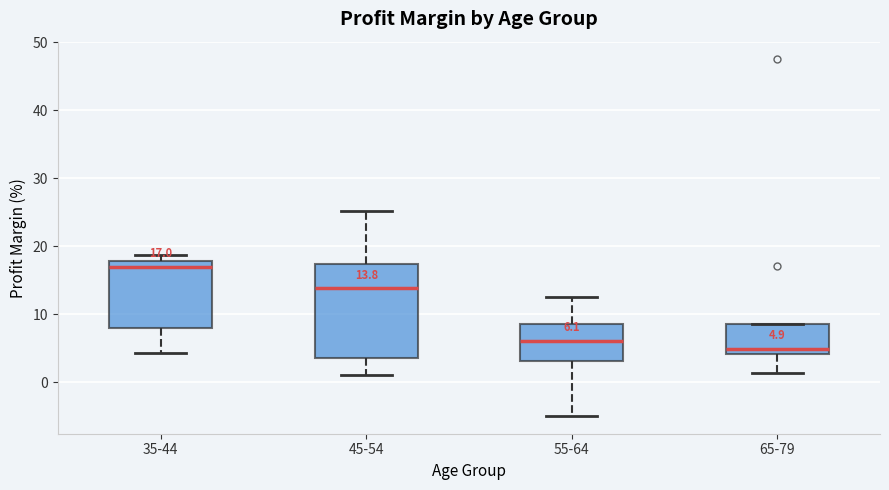

Which box has the highest median line?

35-44